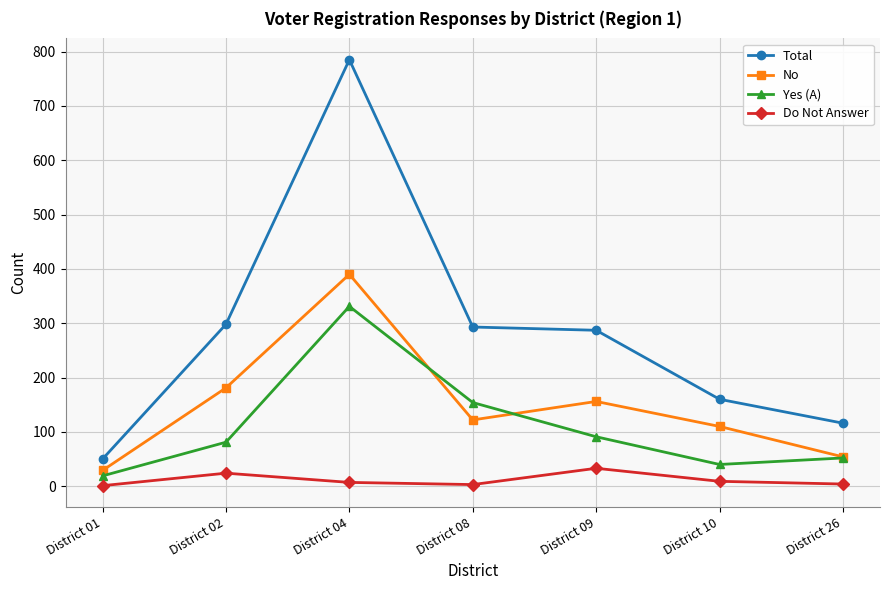

Where do Yes (A) and No first cross each other?

District 04 and District 08